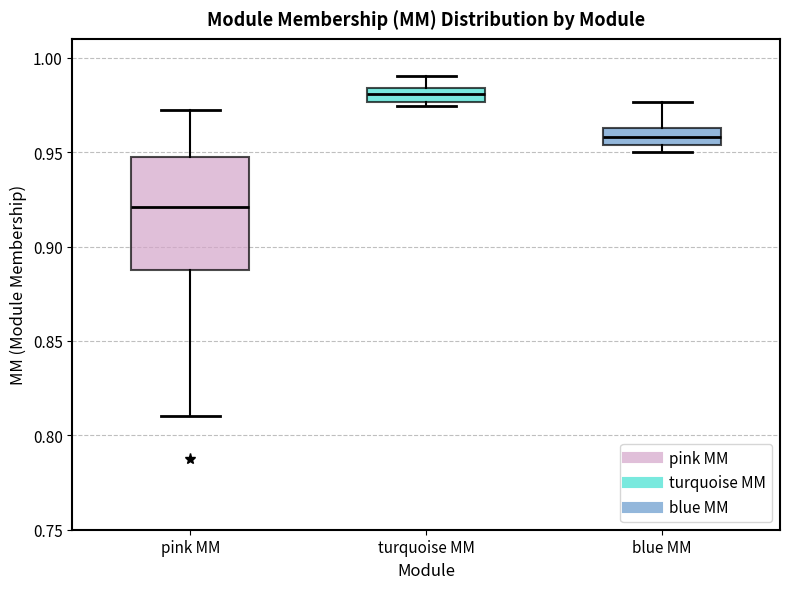

Where is the upper edge of the box for pink MM on the y-axis? The values are not printed on the chart, so give them approximately, as read against the axis.

0.945